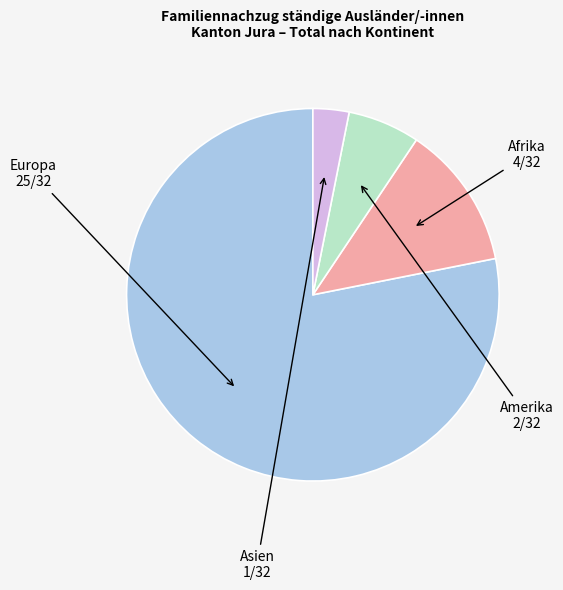

Is there any slice that represents more than half of the pie?

Yes